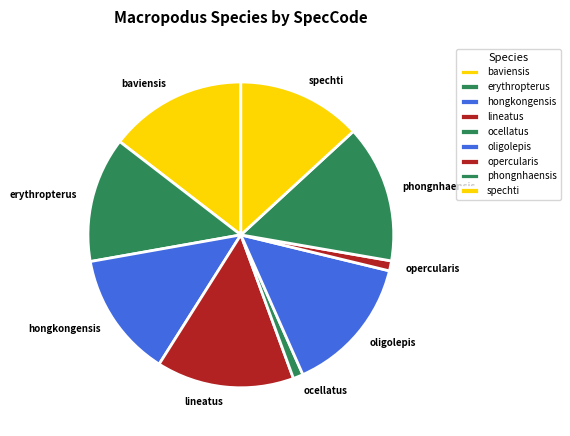

Is there a majority slice in this chart?

No